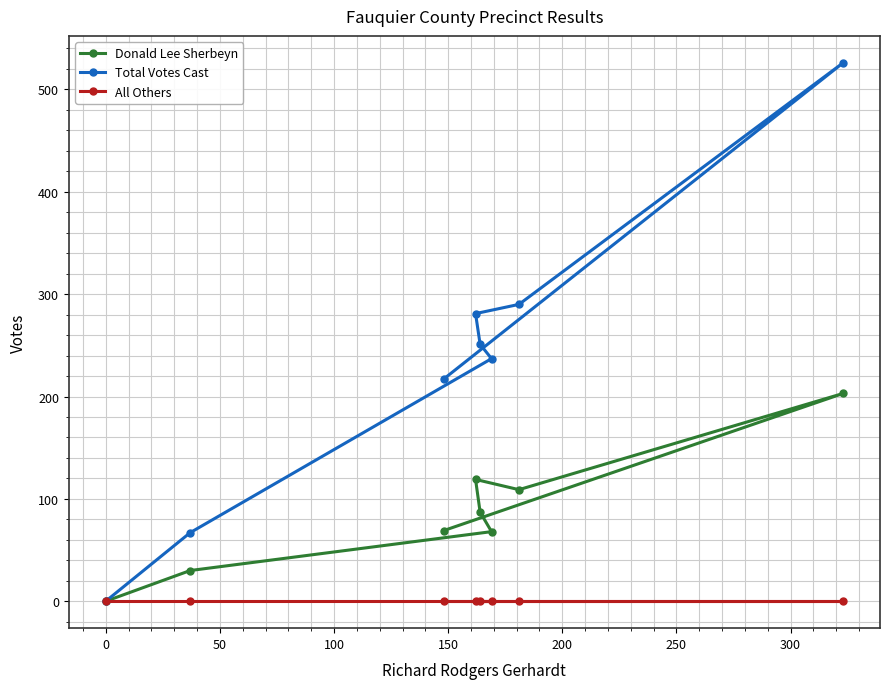

True or false: Total Votes Cast has more than 2 interior local peaks.

False